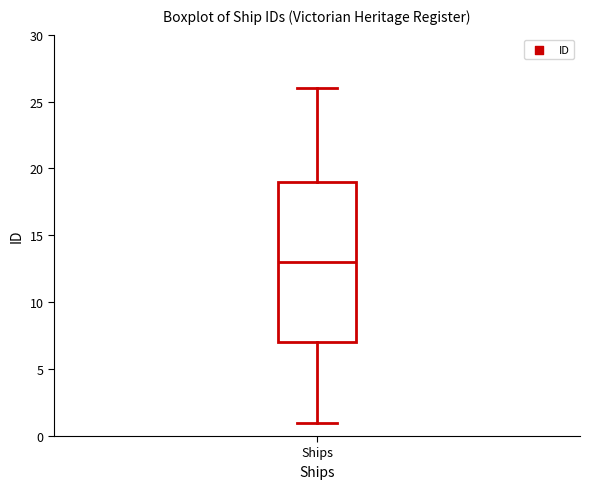

Read this box plot against the y-axis: the position of the median line, the range covered by the box, and the ends of both whiskers. The values are not printed on the chart, so give them approximately, as read against the axis.

median 13, box 7 to 19, whiskers 1 to 26